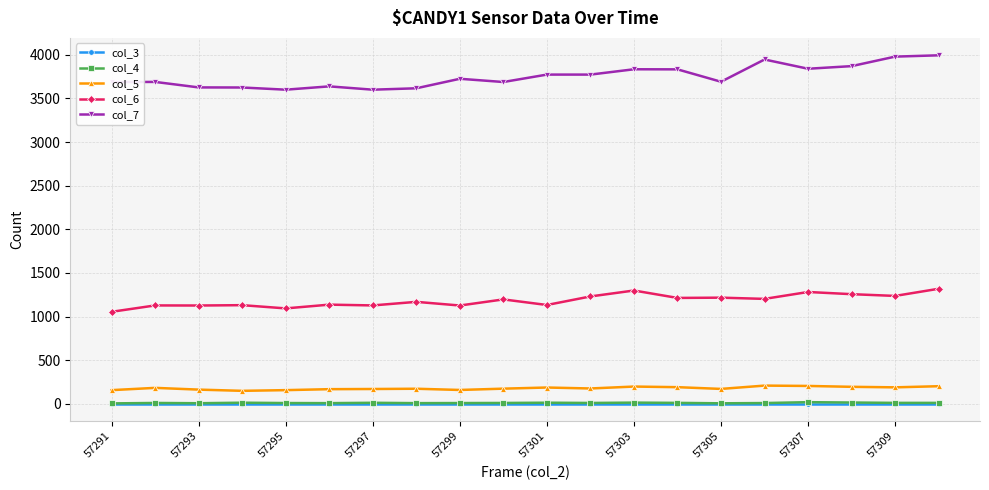

Which series has the largest total across all categories?

col_7